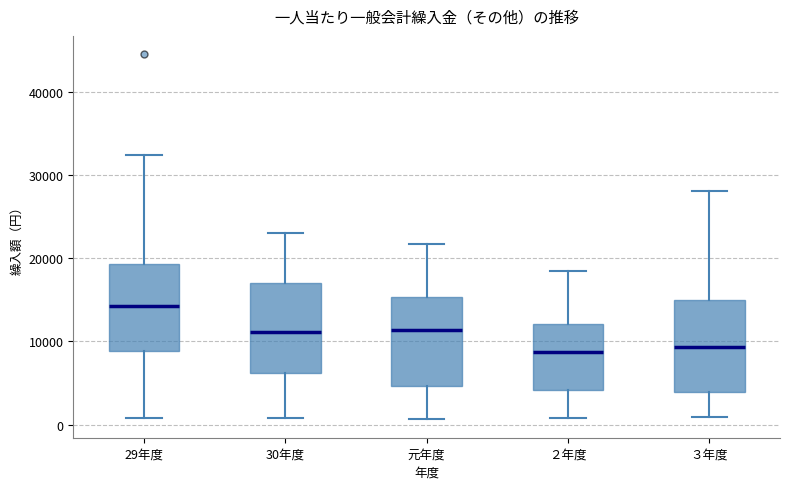

Reading left to right, transcribe this box plot: for each box, give where its median line is, the range the box spans, and where its two whiskers end, as read against the y-axis. The values are not printed on the chart, so give them approximately, as read against the axis.

29年度: median 14000, box 9000 to 19000, whiskers 1000 to 32000
30年度: median 11000, box 6000 to 17000, whiskers 1000 to 23000
元年度: median 11000, box 5000 to 15000, whiskers 1000 to 22000
２年度: median 9000, box 4000 to 12000, whiskers 1000 to 18000
３年度: median 9000, box 4000 to 15000, whiskers 1000 to 28000